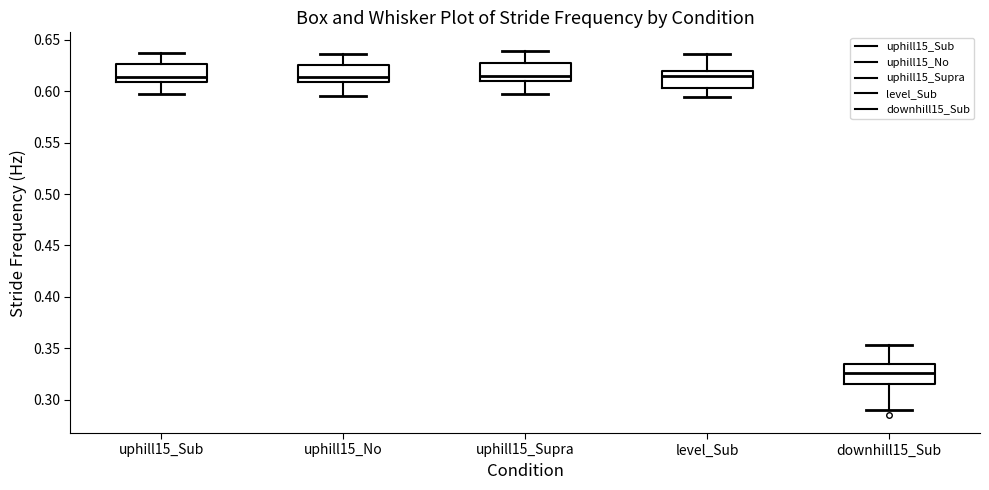

Reading left to right, transcribe this box plot: for each box, give where its median line is, the range the box spans, and where its two whiskers end, as read against the y-axis. The values are not printed on the chart, so give them approximately, as read against the axis.

uphill15_Sub: median 0.615, box 0.610 to 0.625, whiskers 0.595 to 0.635
uphill15_No: median 0.615, box 0.610 to 0.625, whiskers 0.595 to 0.635
uphill15_Supra: median 0.615, box 0.610 to 0.630, whiskers 0.595 to 0.640
level_Sub: median 0.615, box 0.605 to 0.620, whiskers 0.595 to 0.635
downhill15_Sub: median 0.325, box 0.315 to 0.335, whiskers 0.290 to 0.355